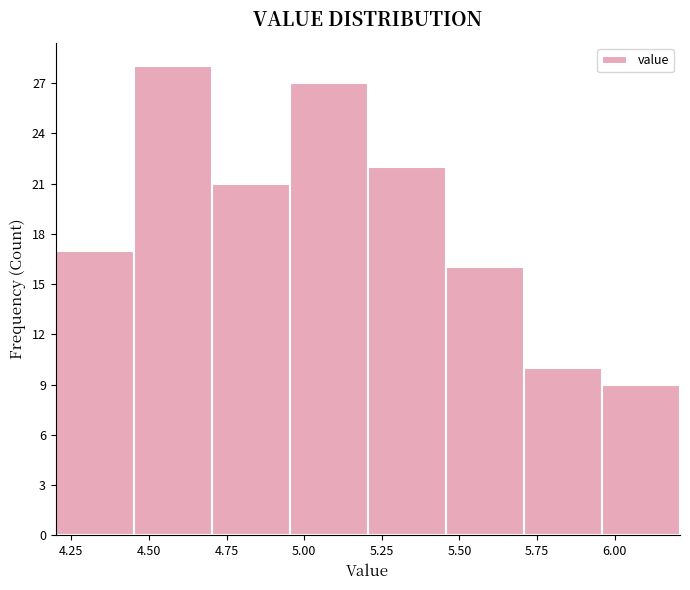

Reading left to right, list every bar in this chart as the range it spans on the x-axis followed by its height. Neither the bar edges nor the heights are printed on the chart, so give them approximately, as read against the axes.

4.20 to 4.45: 17
4.45 to 4.70: 28
4.70 to 4.95: 21
4.95 to 5.20: 27
5.20 to 5.45: 22
5.45 to 5.70: 16
5.70 to 5.95: 10
5.95 to 6.20: 9